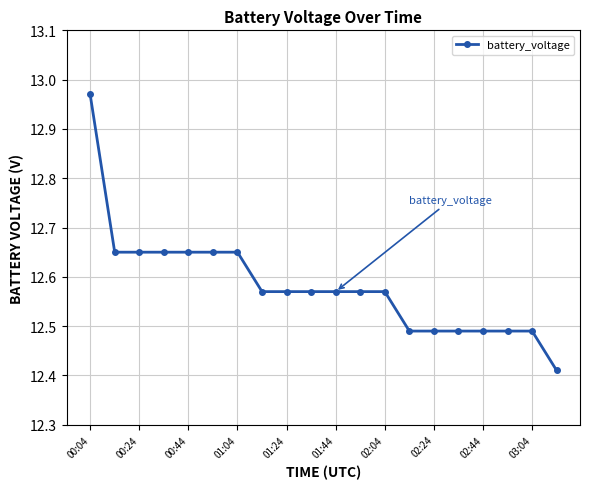

What is the sum of all values?

251.6